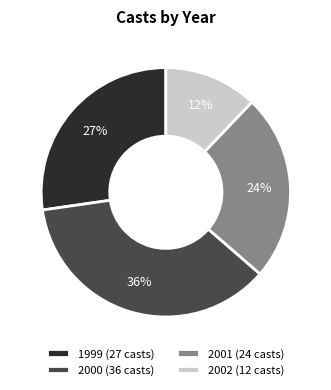

Does 2000 account for over 50% of the chart?

No